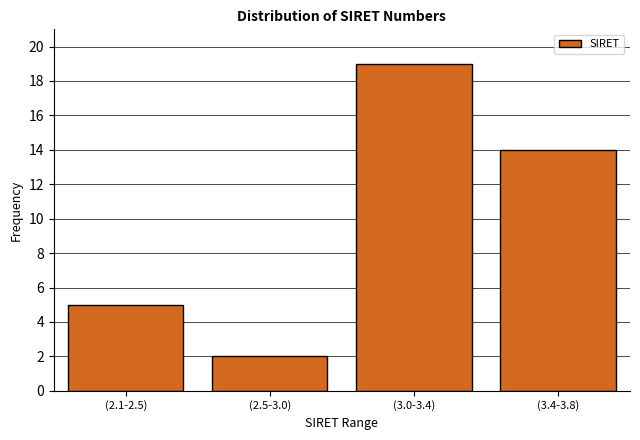

Reading left to right, extract all data points from this chart.

(2.1-2.5)=5	(2.5-3.0)=2	(3.0-3.4)=19	(3.4-3.8)=14